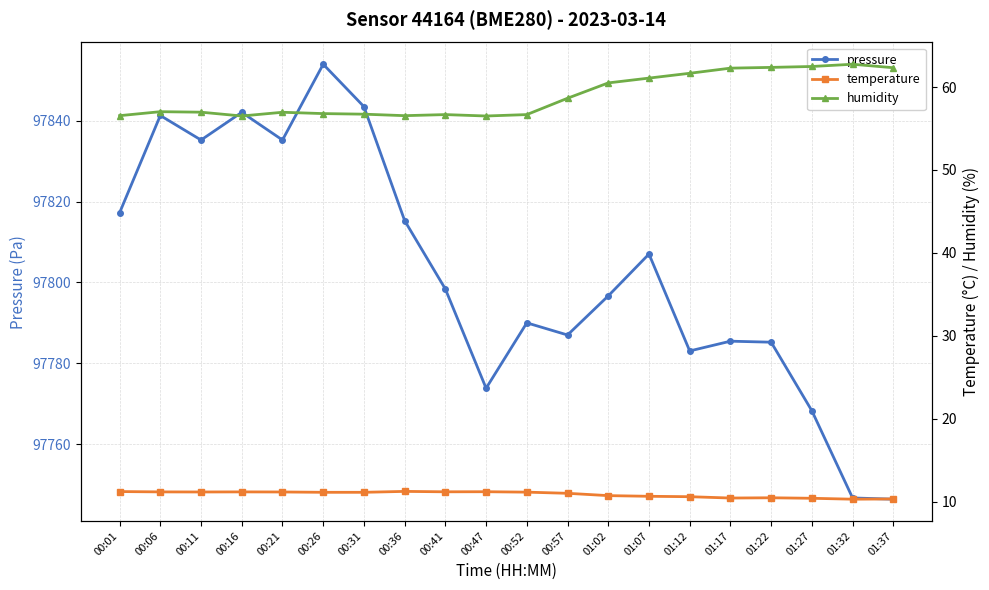

What is the value of the humidity point at the 6th from the left?

56.8